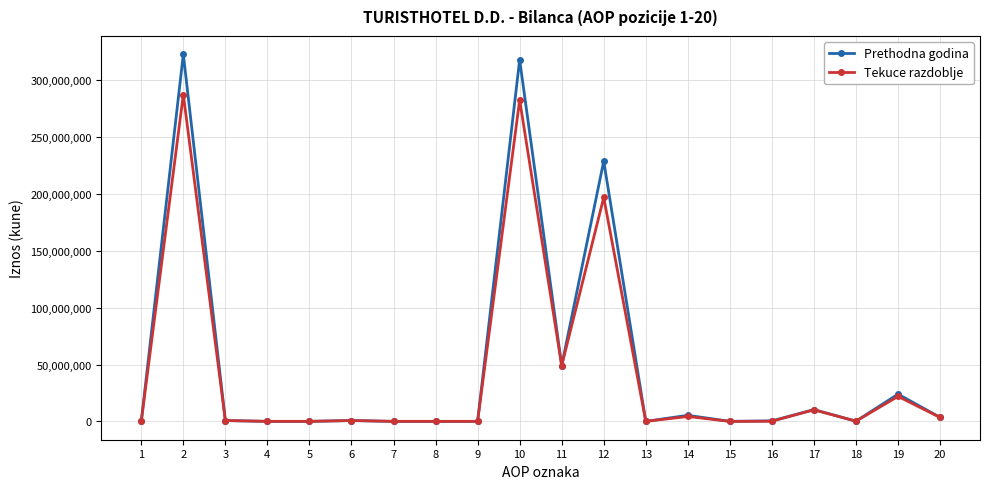

What is the greatest value displayed?

322960386